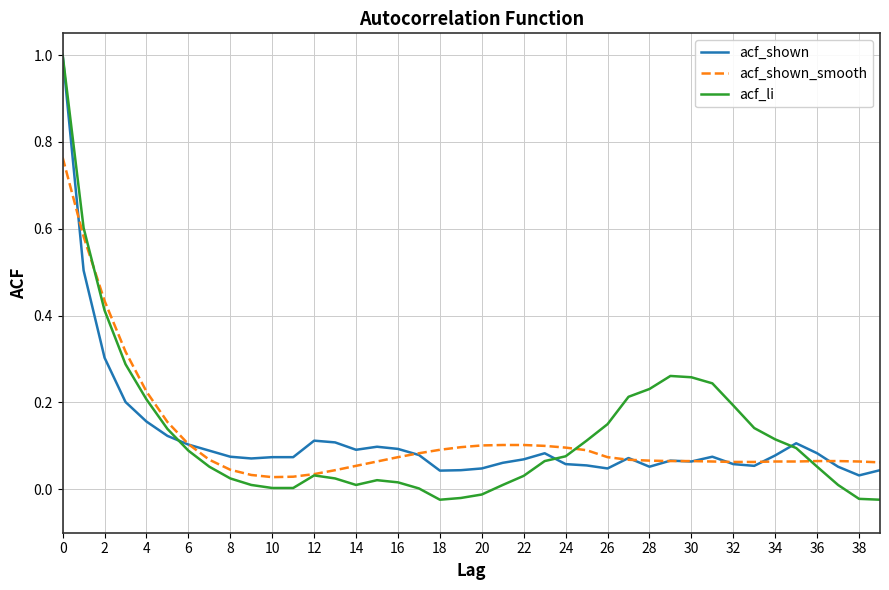

What is the difference between the maximum and minimum values in the acf_shown series?

1.0